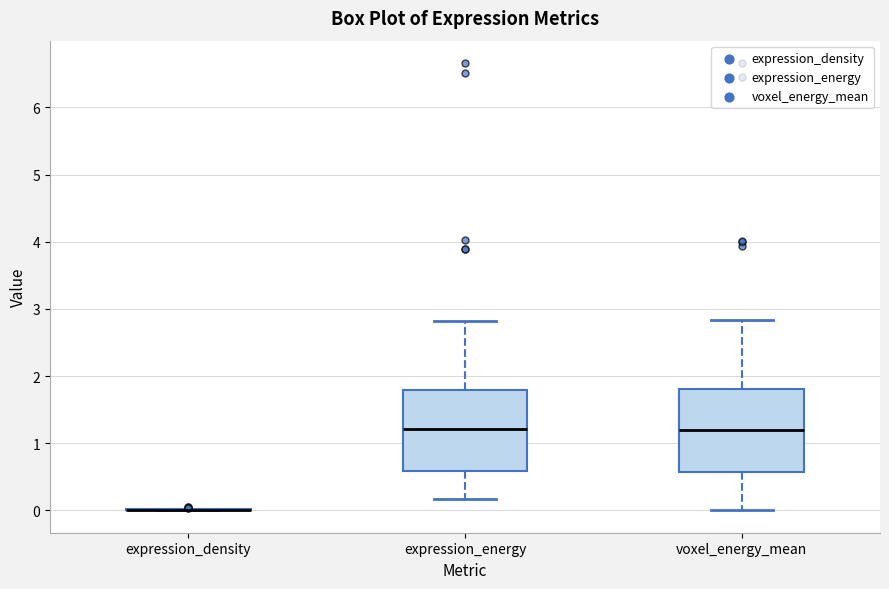

Reading left to right, transcribe this box plot: for each box, give where its median line is, the range the box spans, and where its two whiskers end, as read against the y-axis. The values are not printed on the chart, so give them approximately, as read against the axis.

expression_density: box collapsed to a line at 0.0, whiskers 0.0 to 0.0
expression_energy: median 1.2, box 0.6 to 1.8, whiskers 0.2 to 2.8
voxel_energy_mean: median 1.2, box 0.6 to 1.8, whiskers 0.0 to 2.8